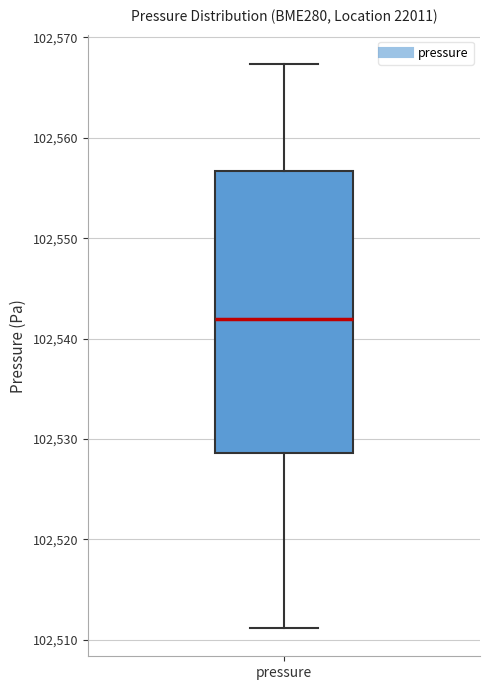

Read this box plot against the y-axis: the position of the median line, the range covered by the box, and the ends of both whiskers. The values are not printed on the chart, so give them approximately, as read against the axis.

median 102542, box 102529 to 102557, whiskers 102511 to 102567